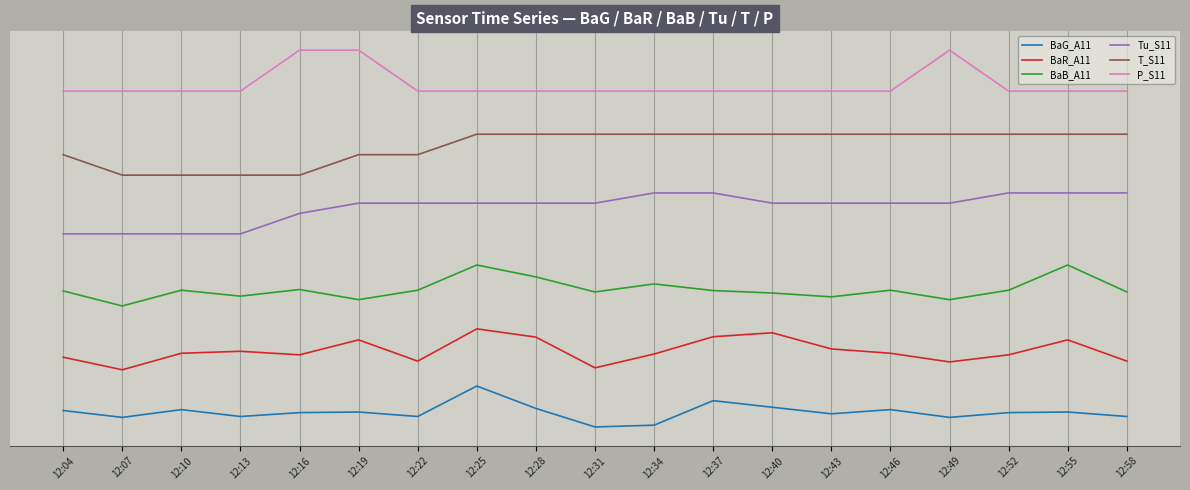

Does the chart display data point markers on the line(s)?

No